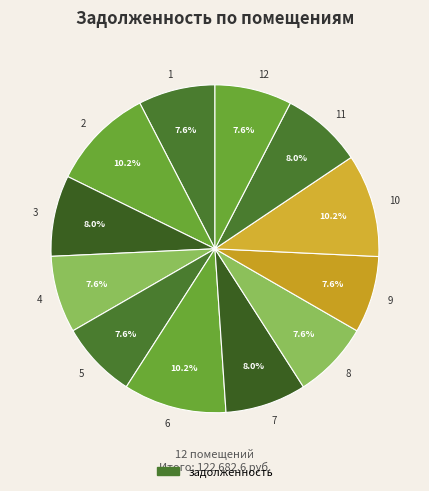

Does any single category account for the majority?

No